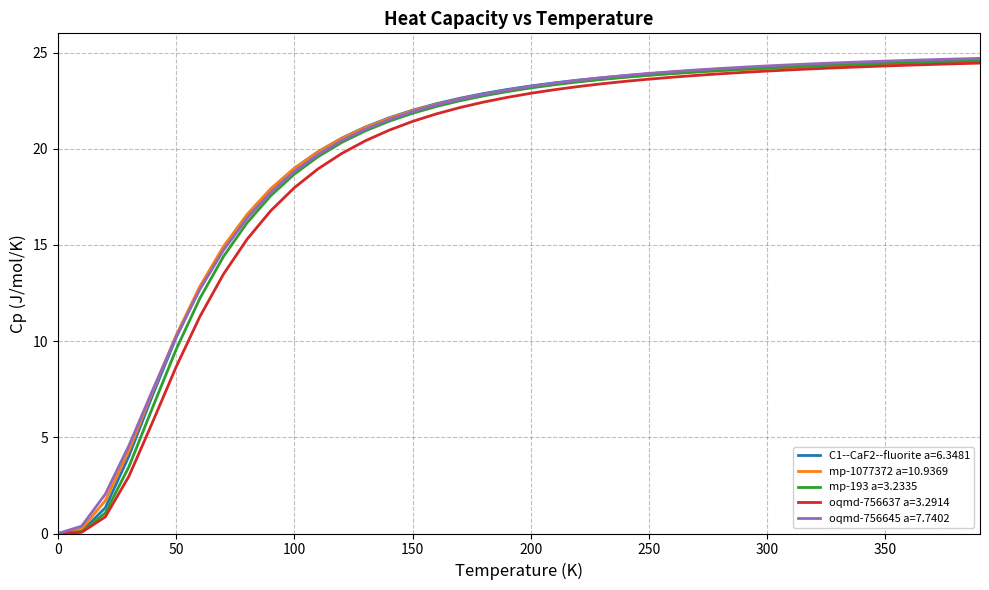

What is the highest value of the mp-1077372 a=10.9369 series?

24.5